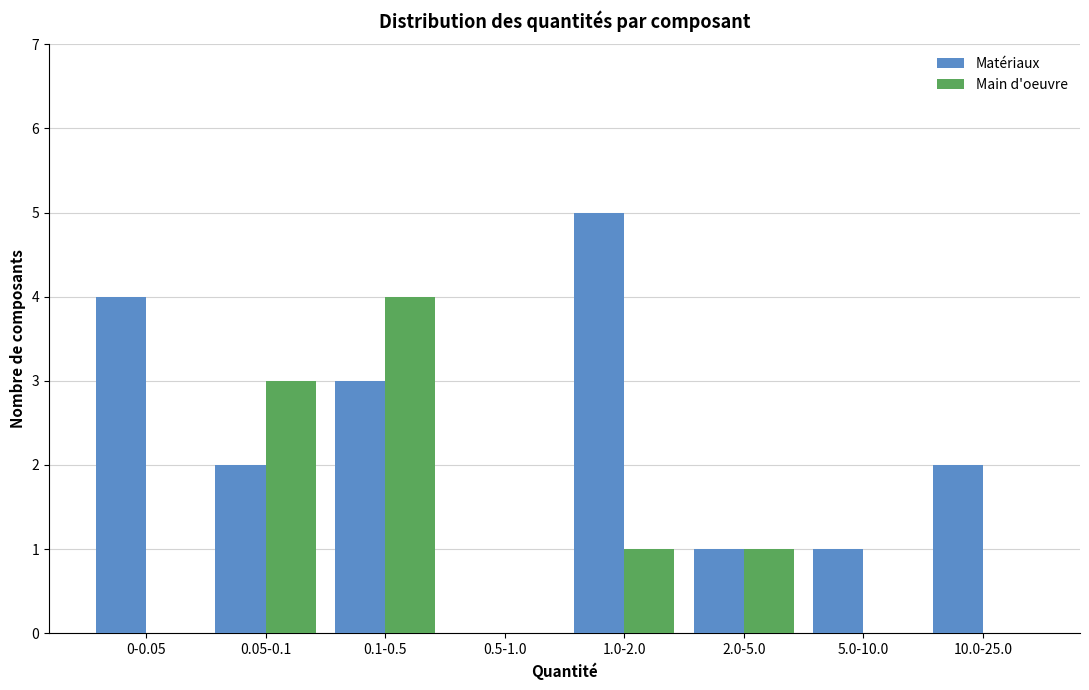

Reading right to left, what are all the values shown in this chart?

Matériaux: 10.0-25.0=2	5.0-10.0=1	2.0-5.0=1	1.0-2.0=5	0.5-1.0=0	0.1-0.5=3	0.05-0.1=2	0-0.05=4
Main d'oeuvre: 10.0-25.0=0	5.0-10.0=0	2.0-5.0=1	1.0-2.0=1	0.5-1.0=0	0.1-0.5=4	0.05-0.1=3	0-0.05=0